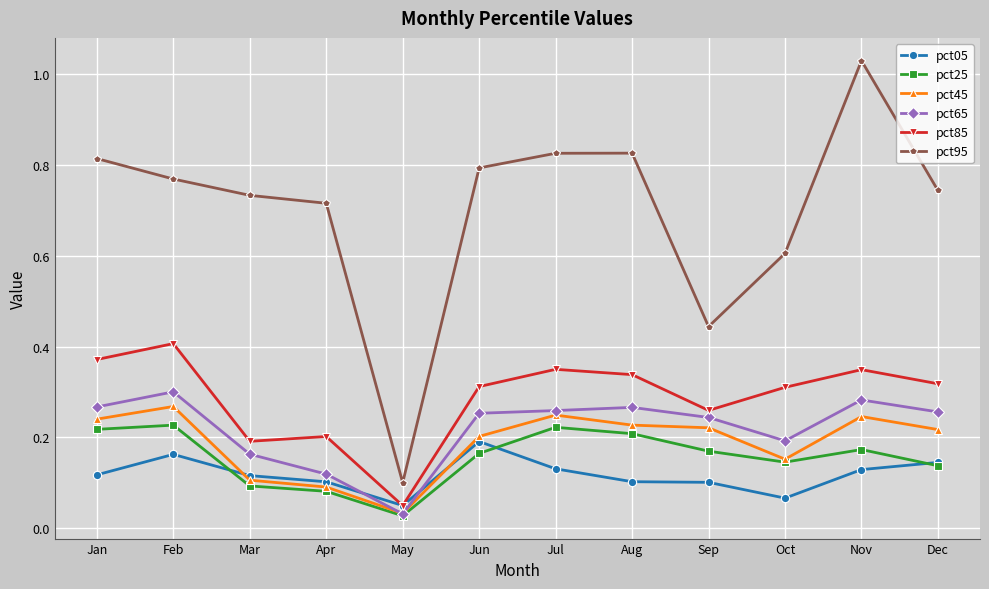

Which label corresponds to the smallest value in the chart?

May